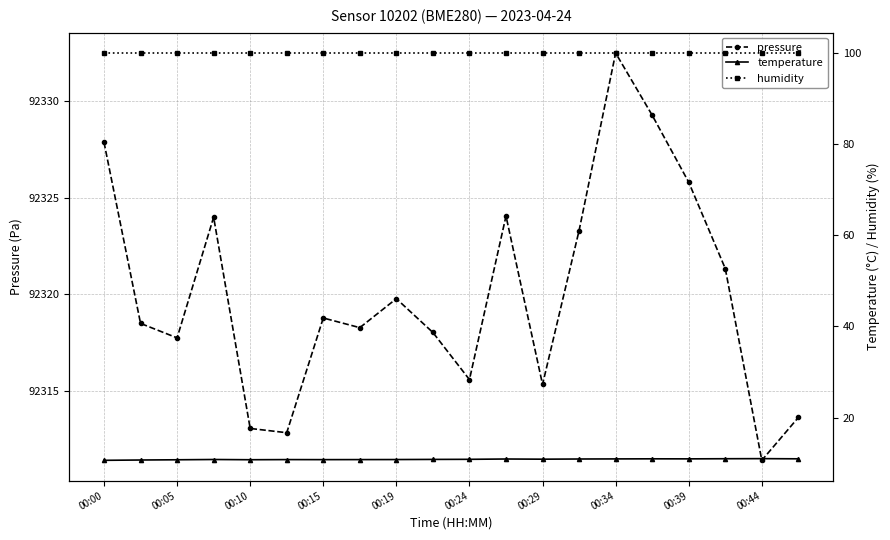

What is the value of the temperature point at the 12th from the left?

10.9